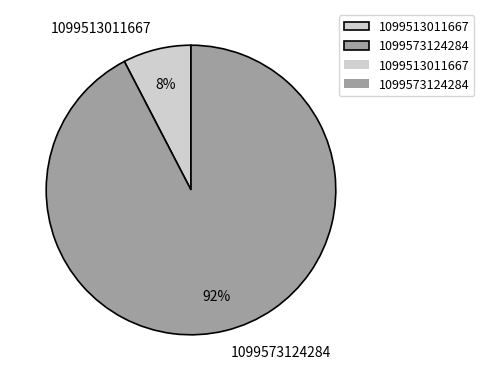

Do 1099573124284 and 1099513011667 together represent more than half of the pie?

Yes